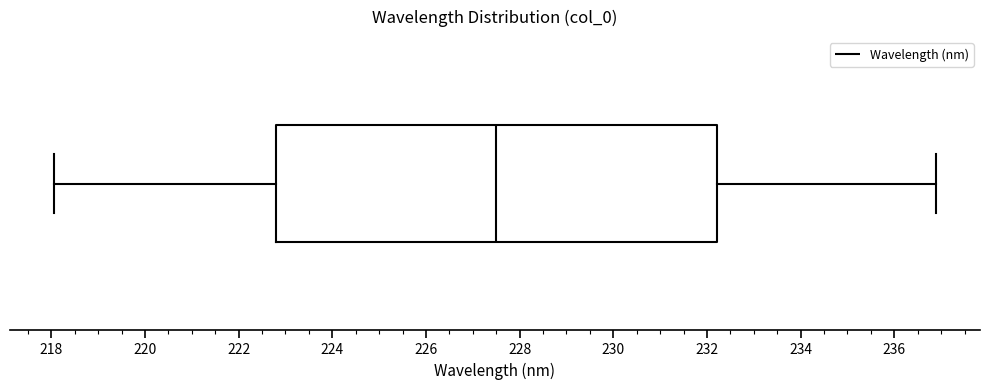

Where does the left whisker of the box end on the x-axis? The values are not printed on the chart, so give them approximately, as read against the axis.

218.0